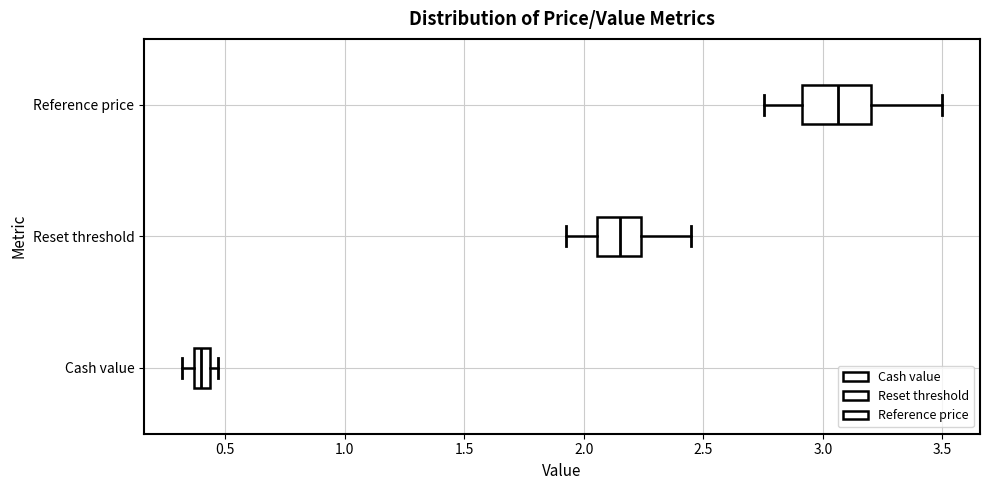

Which box has the furthest to the right median line?

Reference price